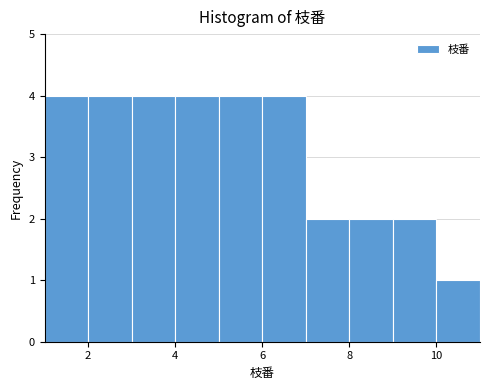

Reading left to right, transcribe this chart: for each bar, give the range it covers on the x-axis and its height. The values are not printed on the chart, so give them approximately, as read against the axis.

1 to 2: 4
2 to 3: 4
3 to 4: 4
4 to 5: 4
5 to 6: 4
6 to 7: 4
7 to 8: 2
8 to 9: 2
9 to 10: 2
10 to 11: 1